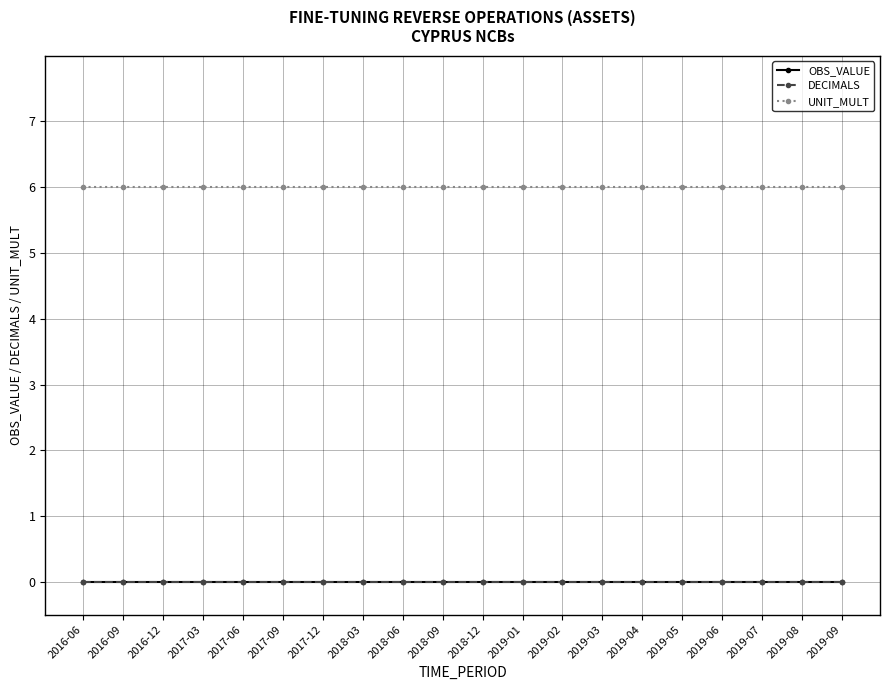

What position from the left is 2018-12?

11